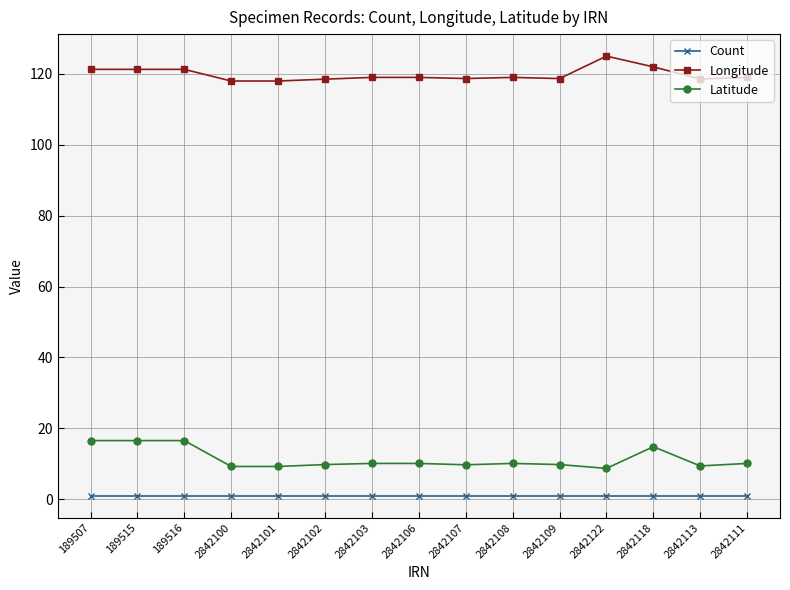

Is the value of Count at 2842111 greater than the value of Latitude at 189507?

No